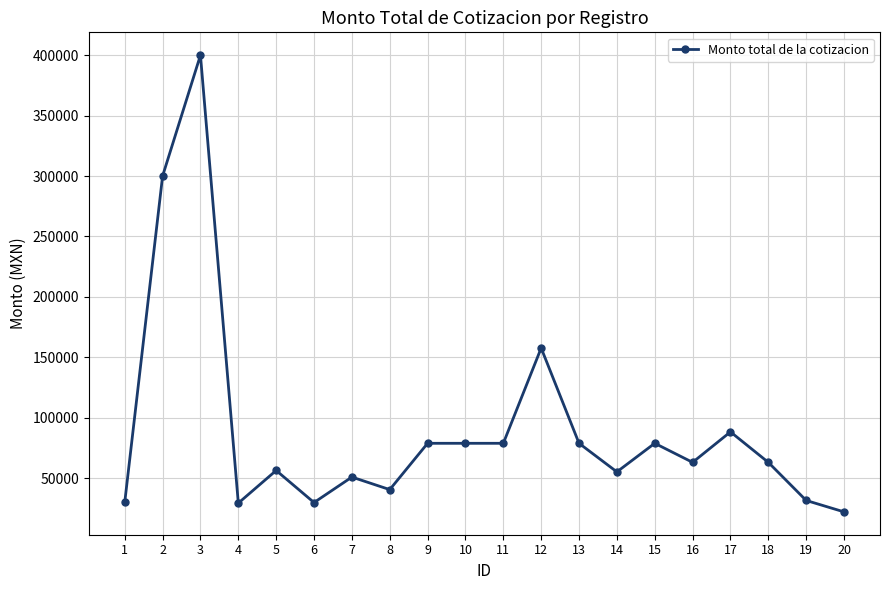

What is the sum of all values?

1811838.8